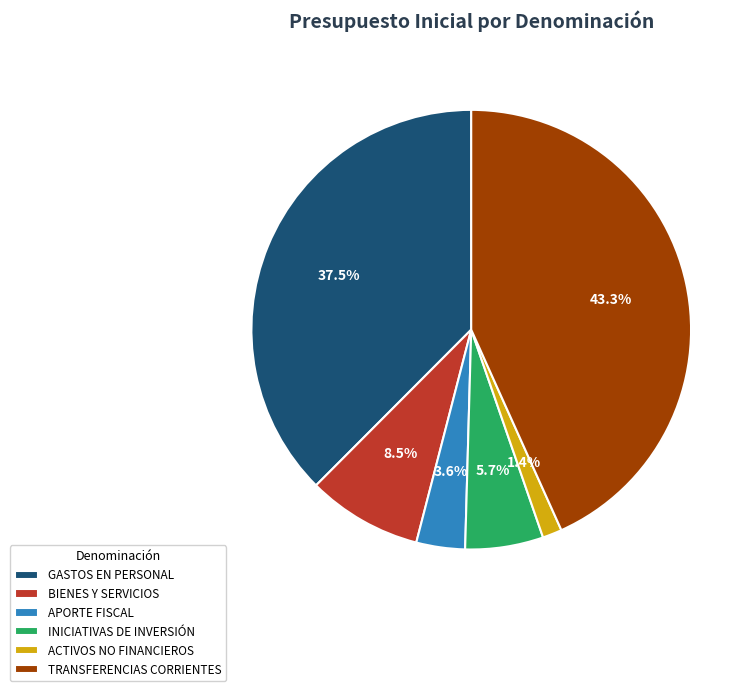

Do INICIATIVAS DE INVERSIÓN and BIENES Y SERVICIOS together represent more than half of the pie?

No